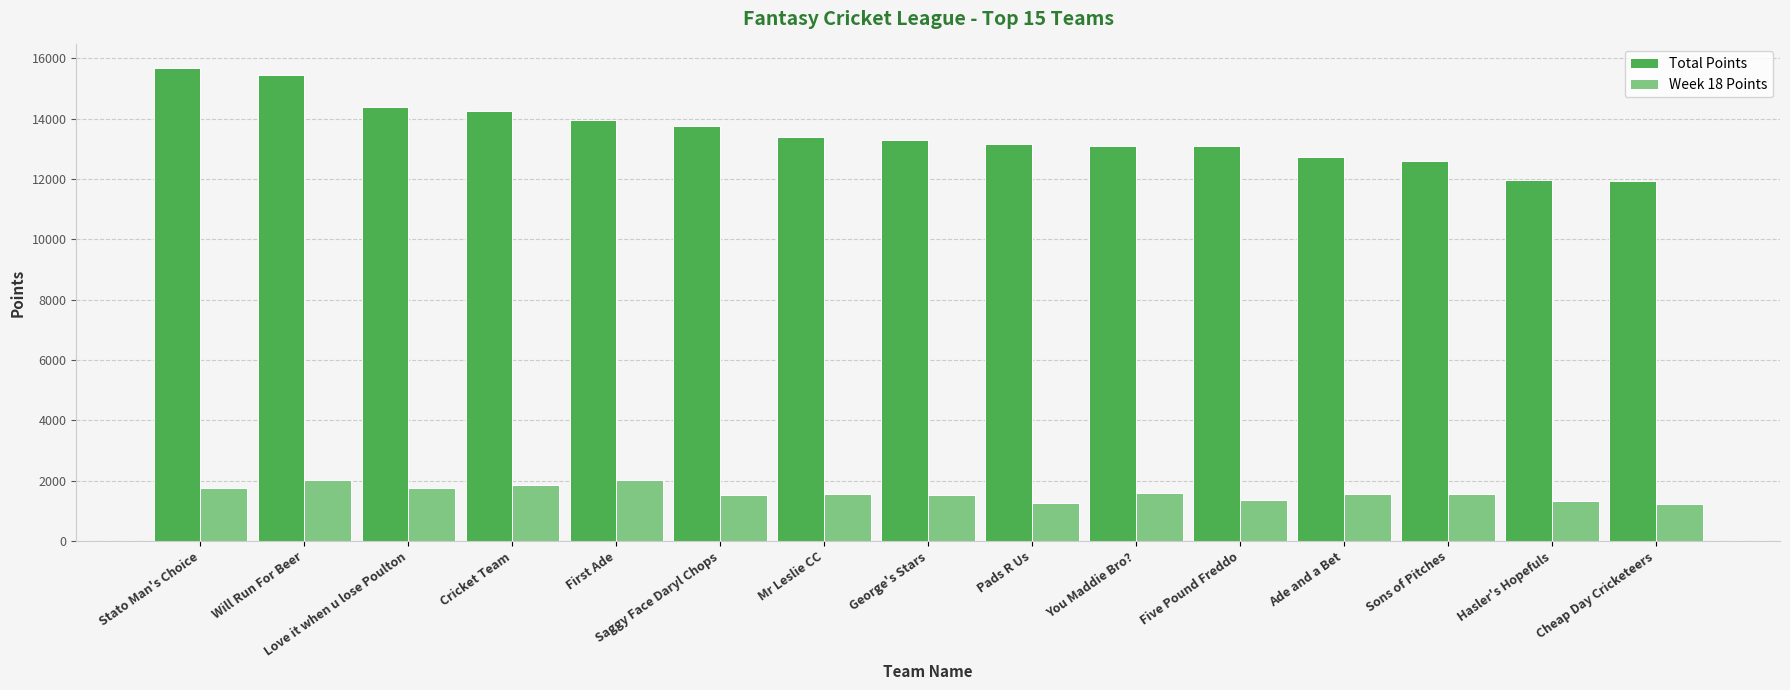

What is the greatest value displayed?

15676.5